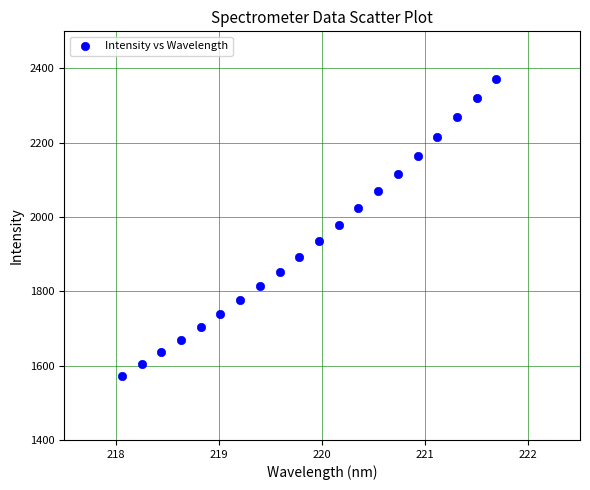

What is the range of Y values (max minus min)?

797.9